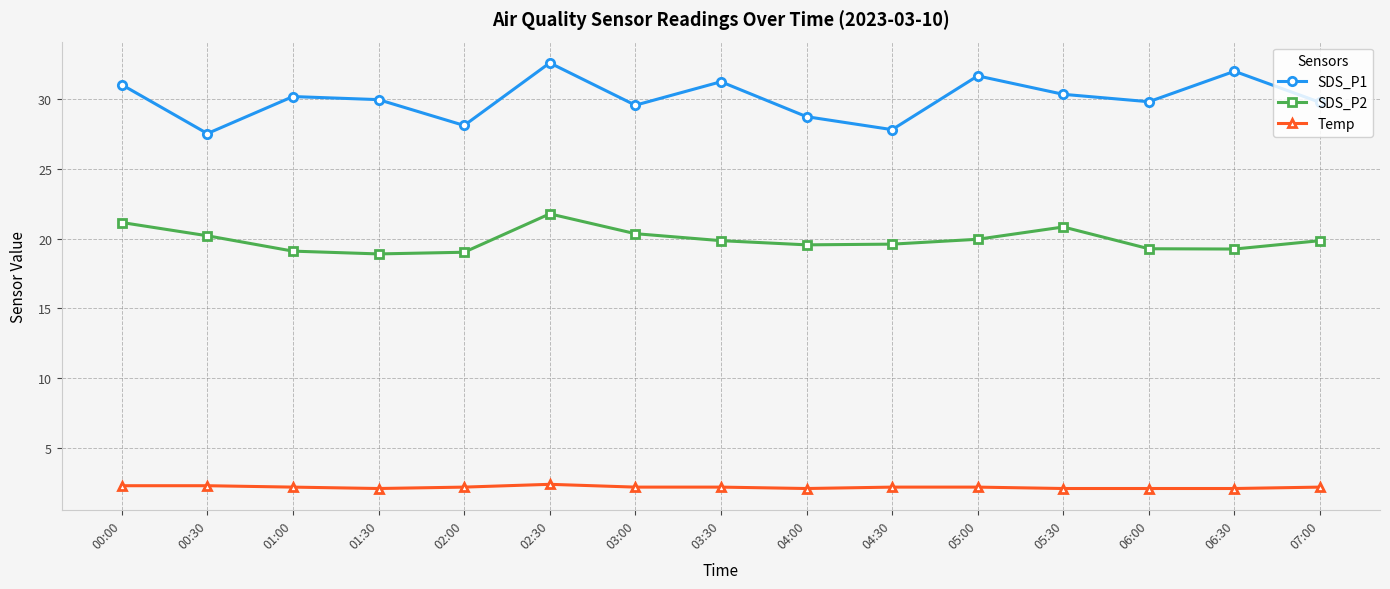

Is the value of SDS_P1 at 07:00 greater than the value of SDS_P2 at 05:30?

Yes